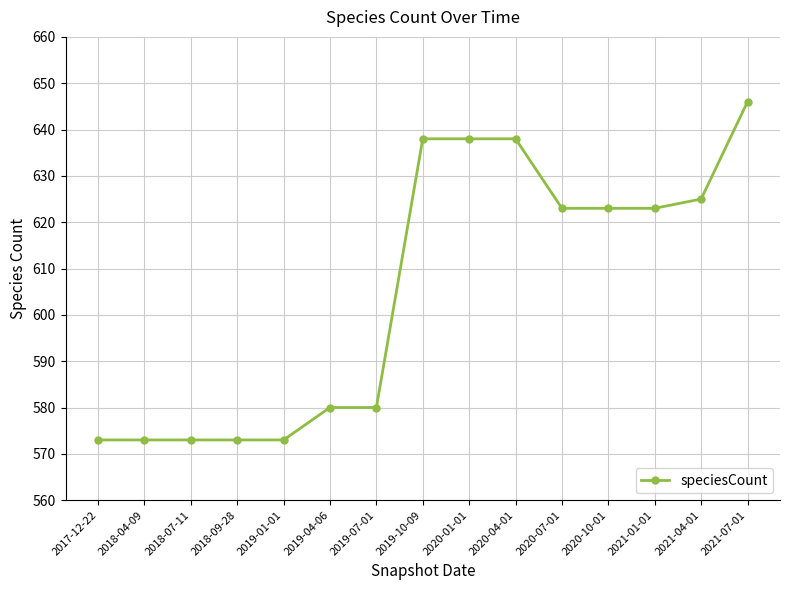

The value at 2021-01-01 is 623. True or false?

True